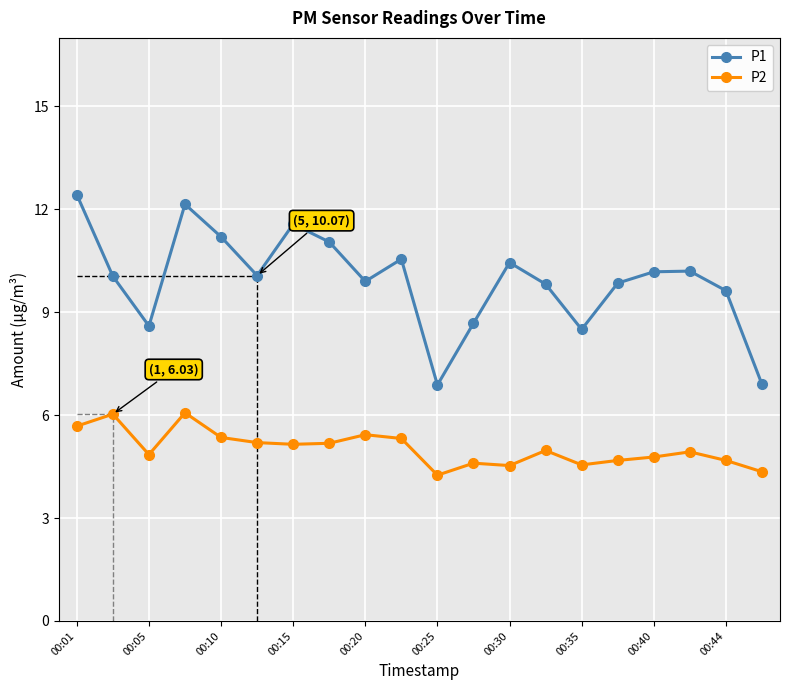

What is the maximum value for P2?

6.1